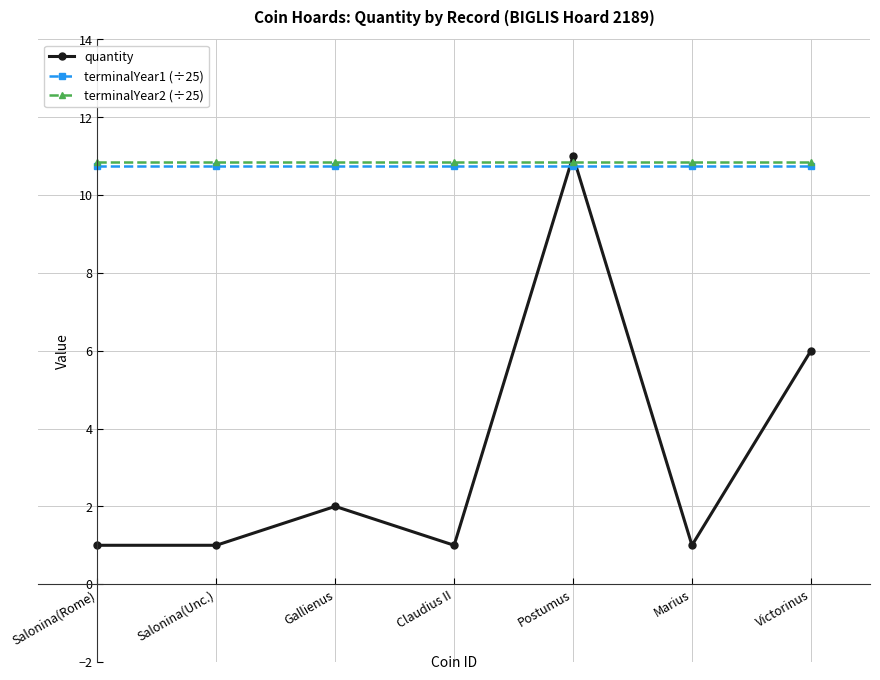

What is the label of the 2nd point from the left?

Salonina(Unc.)